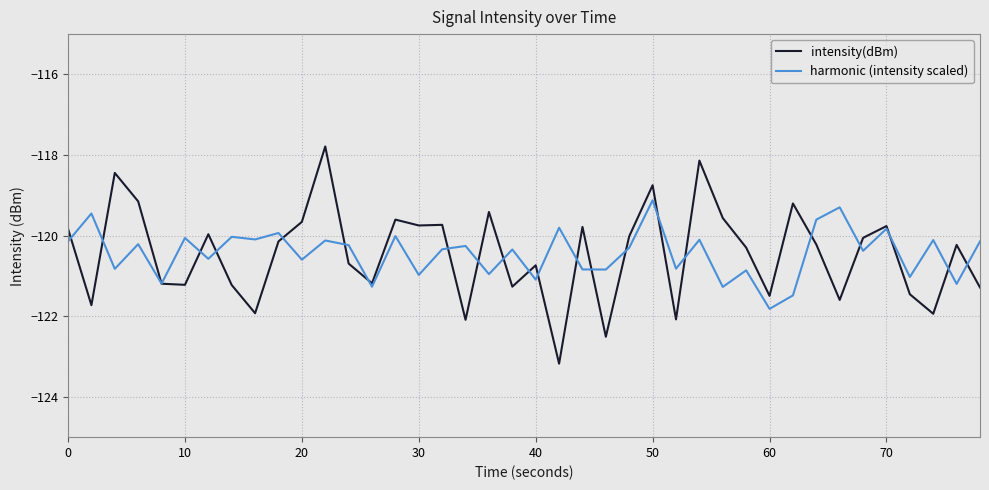

In intensity(dBm), how many points are higher than both neighbors (excluding endpoints)?

13